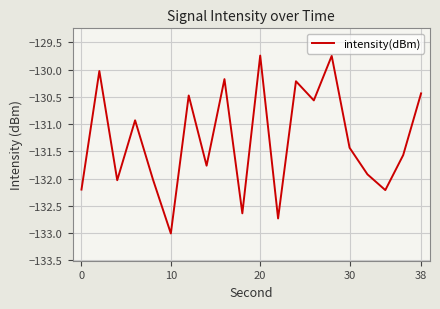

What is the minimum value shown in the chart?

-133.0